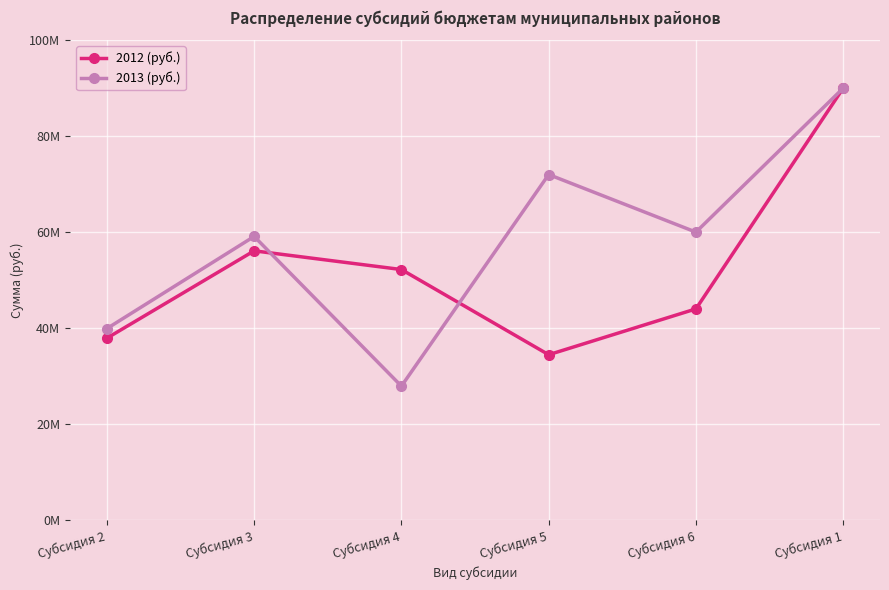

What is the average value of the 2012 (руб.) series?

52441667